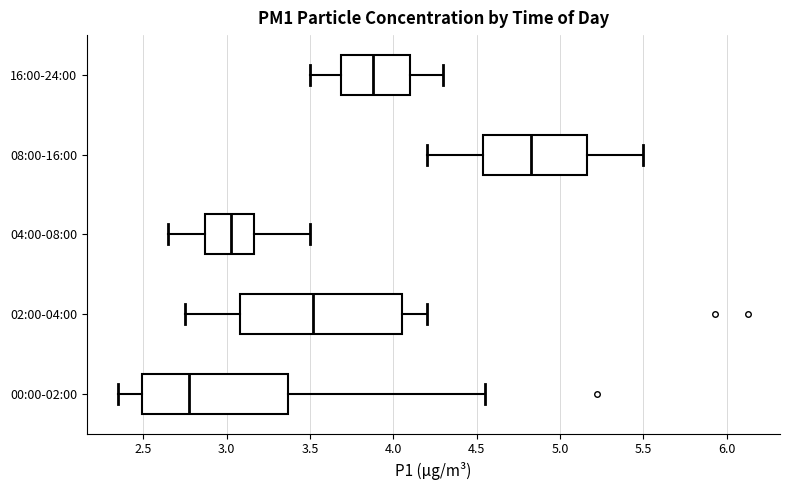

Reading bottom to top, transcribe this box plot: for each box, give where its median line is, the range the box spans, and where its two whiskers end, as read against the x-axis. The values are not printed on the chart, so give them approximately, as read against the axis.

00:00-02:00: median 2.80, box 2.50 to 3.35, whiskers 2.35 to 4.55
02:00-04:00: median 3.50, box 3.10 to 4.05, whiskers 2.75 to 4.20
04:00-08:00: median 3.05, box 2.85 to 3.15, whiskers 2.65 to 3.50
08:00-16:00: median 4.85, box 4.55 to 5.15, whiskers 4.20 to 5.50
16:00-24:00: median 3.90, box 3.70 to 4.10, whiskers 3.50 to 4.30